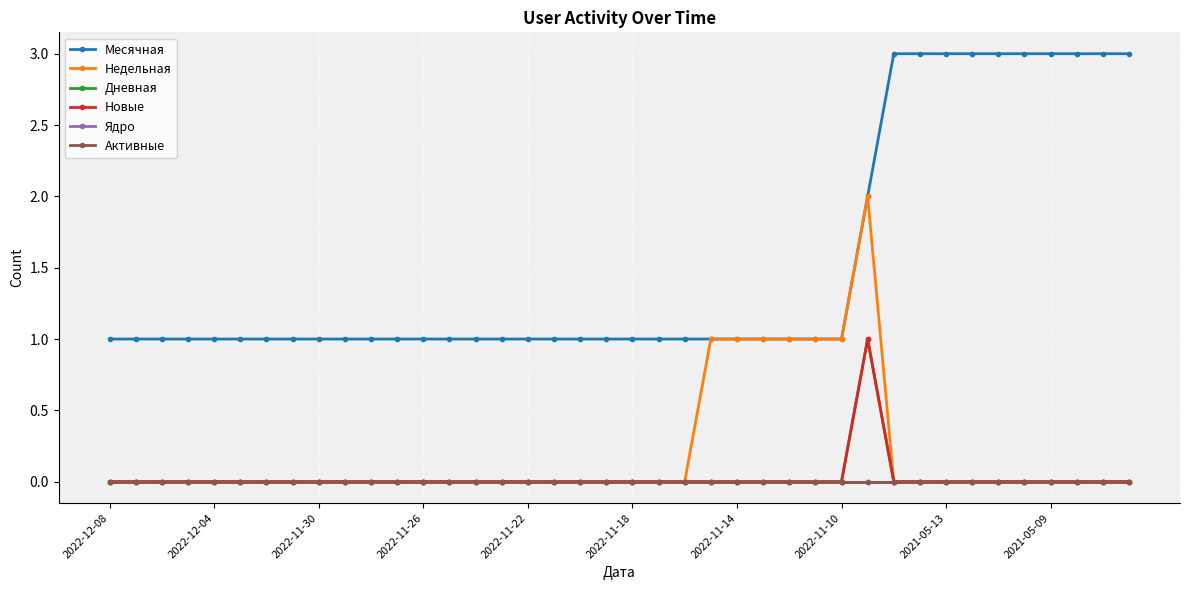

At how many categories does at least one series exceed 2?

10